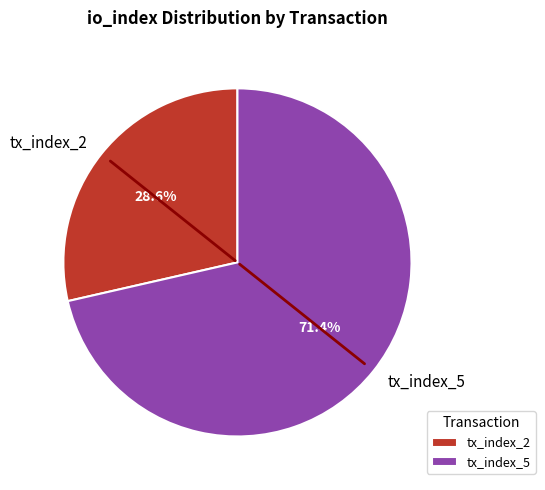

What is the largest slice in the pie chart?

tx_index_5